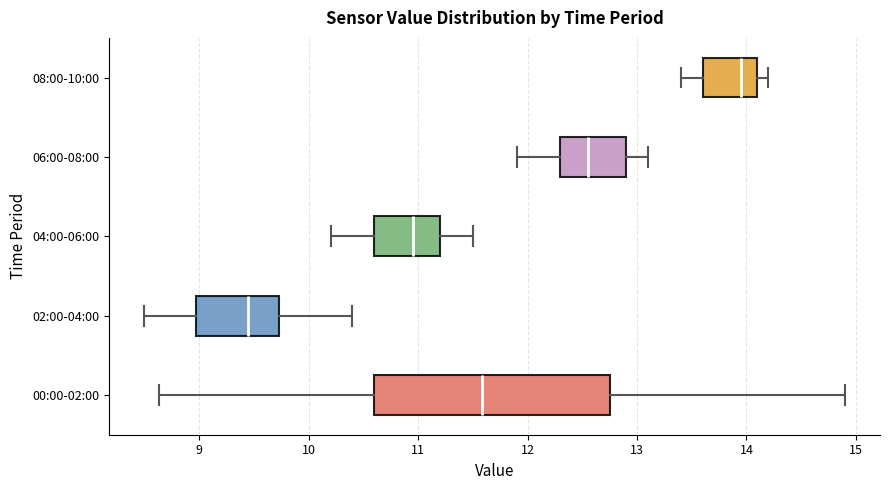

Reading bottom to top, read every box against the x-axis: the position of its median line, the range the box covers, and the ends of its whiskers. The values are not printed on the chart, so give them approximately, as read against the axis.

00:00-02:00: median 11.6, box 10.6 to 12.8, whiskers 8.6 to 14.9
02:00-04:00: median 9.5, box 9.0 to 9.7, whiskers 8.5 to 10.4
04:00-06:00: median 11.0, box 10.6 to 11.2, whiskers 10.2 to 11.5
06:00-08:00: median 12.6, box 12.3 to 12.9, whiskers 11.9 to 13.1
08:00-10:00: median 14.0, box 13.6 to 14.1, whiskers 13.4 to 14.2